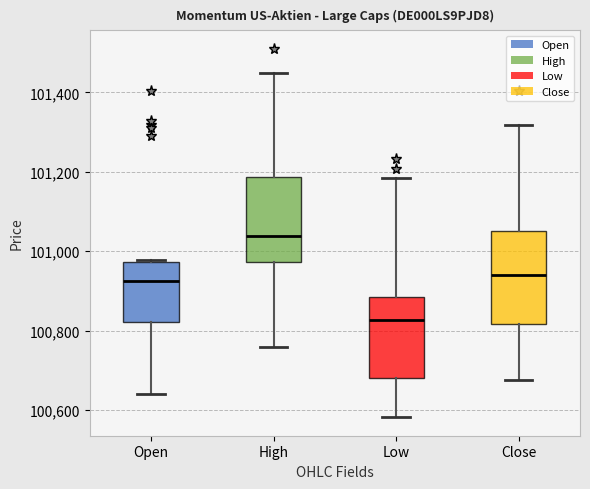

Where is the lower edge of the box for High on the y-axis? The values are not printed on the chart, so give them approximately, as read against the axis.

100980